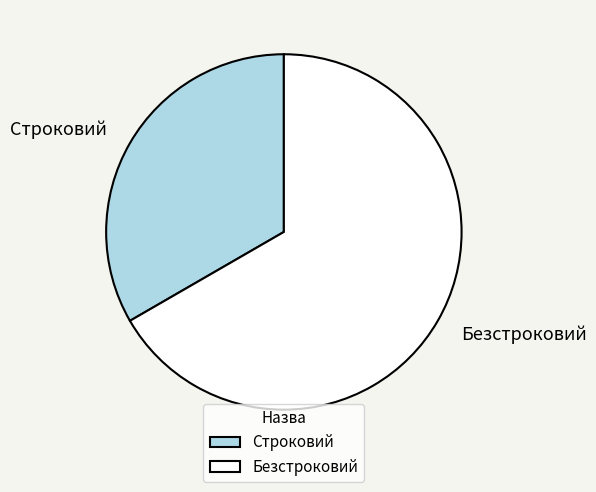

How many slices are in this pie chart?

2